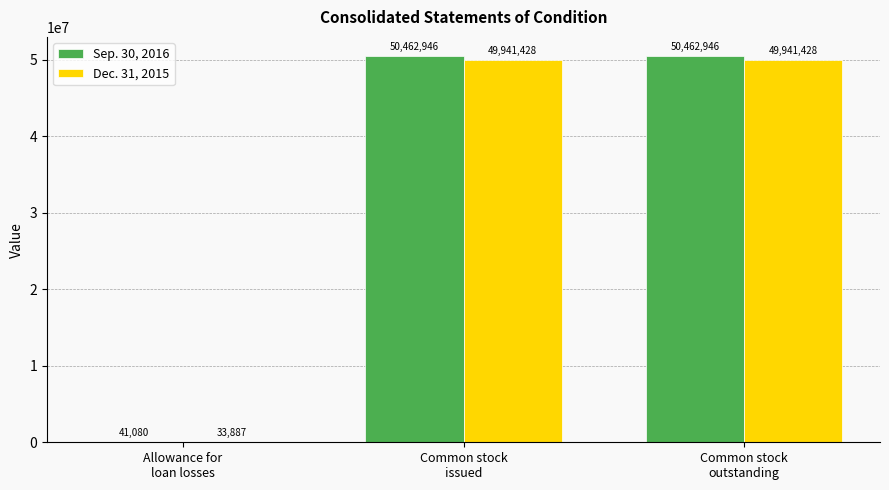

How many Sep. 30, 2016 values are between 41080 and 50462946?

3